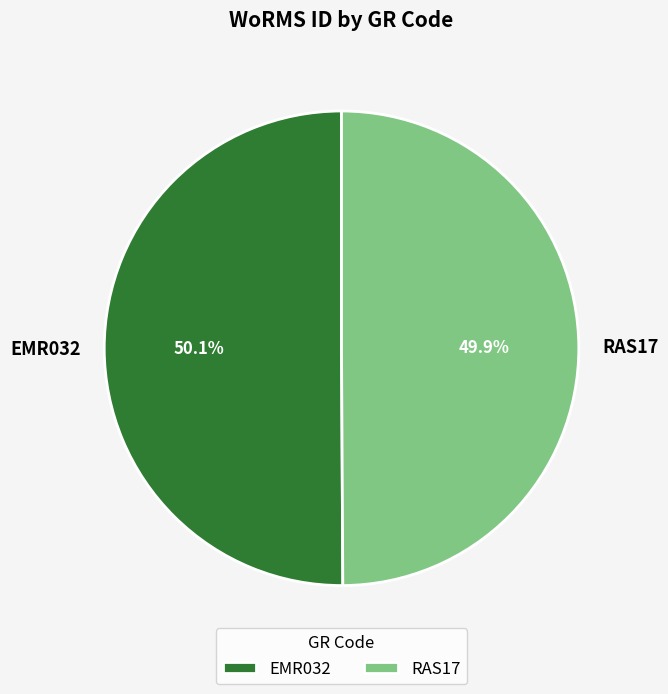

Is there a majority slice in this chart?

Yes